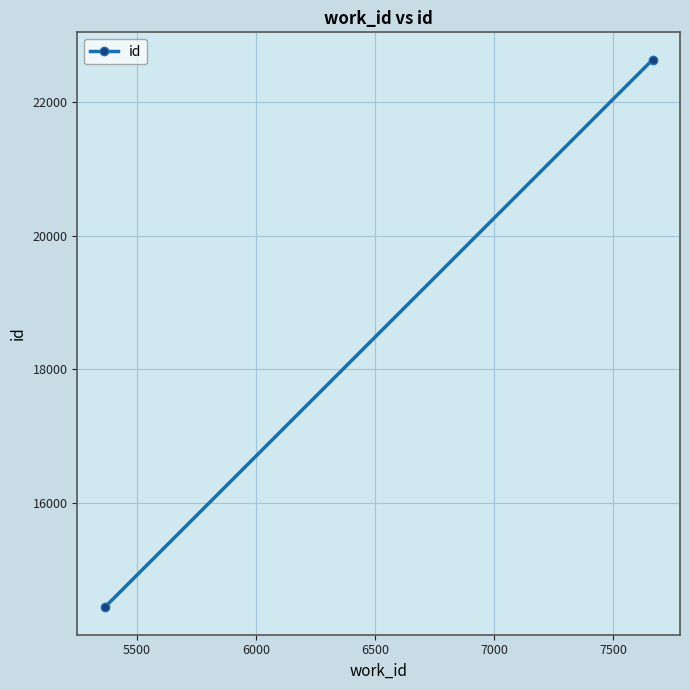

The chart shows a value of 33716.2 at 5500. True or false?

False